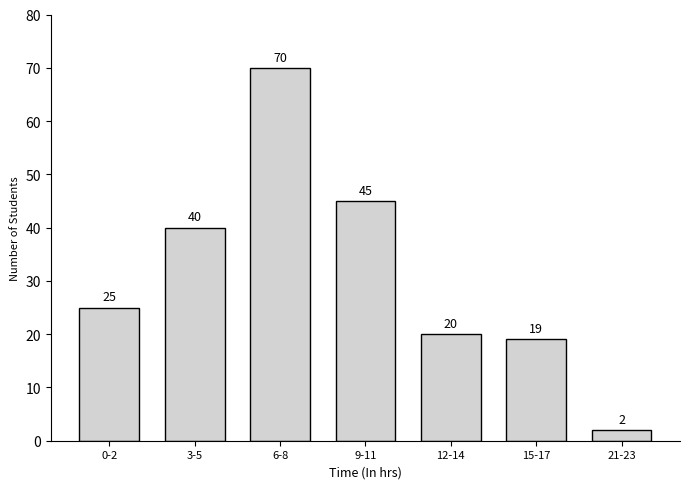

Reading left to right, list all the values displayed in this chart.

25	40	70	45	20	19	2